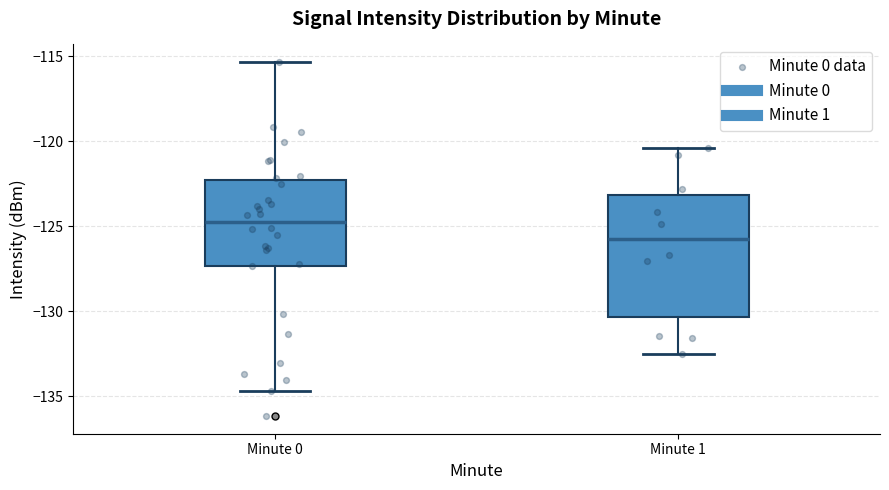

Where is the lower edge of the box for Minute 1 on the y-axis? The values are not printed on the chart, so give them approximately, as read against the axis.

-130.5